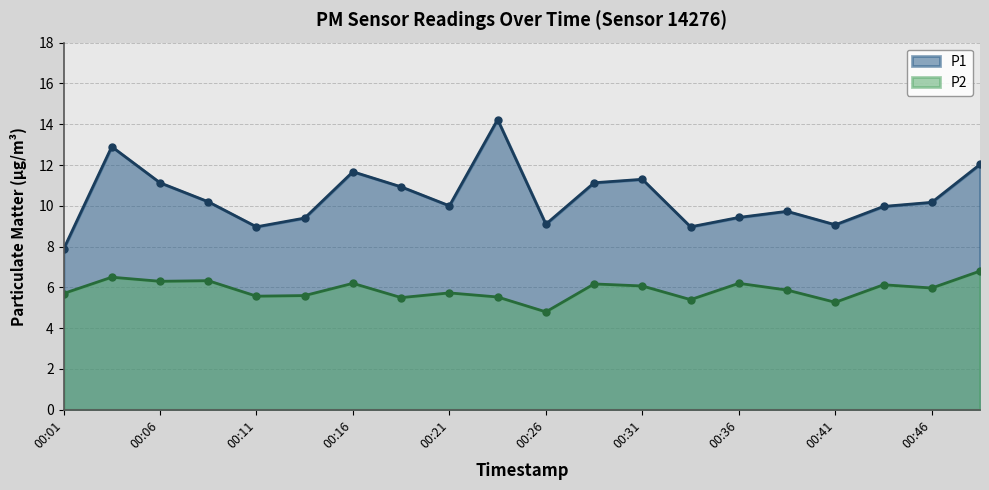

The P2 series shows 8.9 at 00:06. True or false?

False